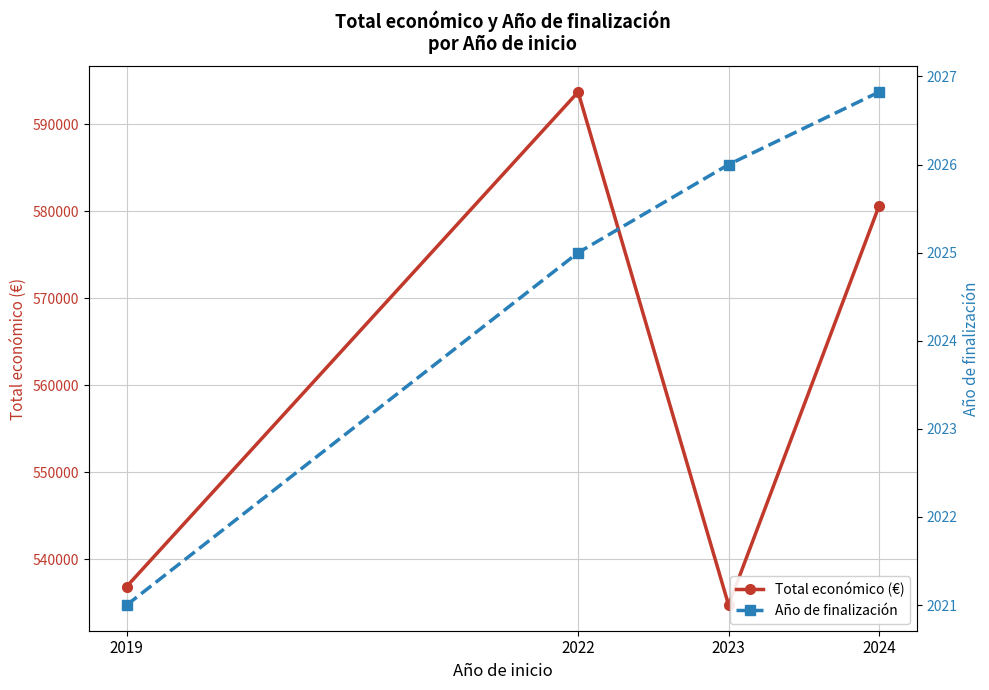

What is the average value of the Año de finalización series?

2024.7